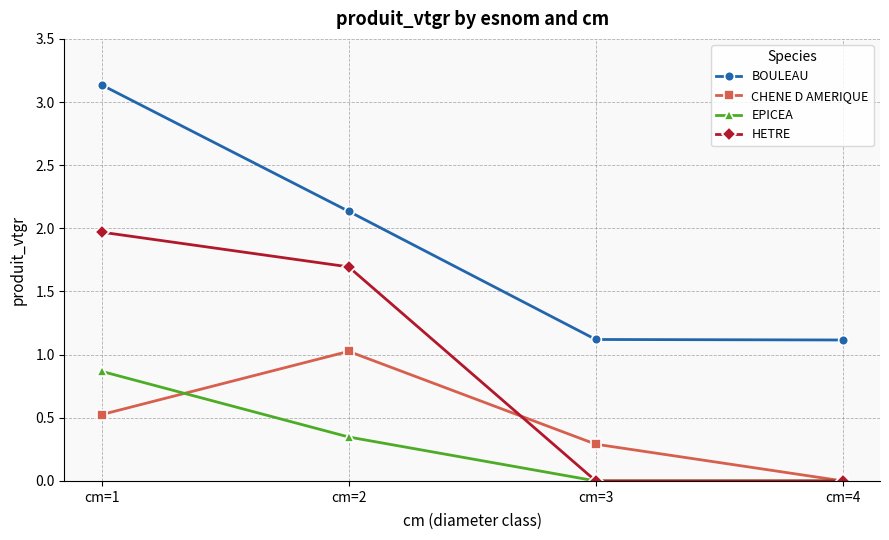

Is it true that HETRE equals -1.1 at cm=4?

False